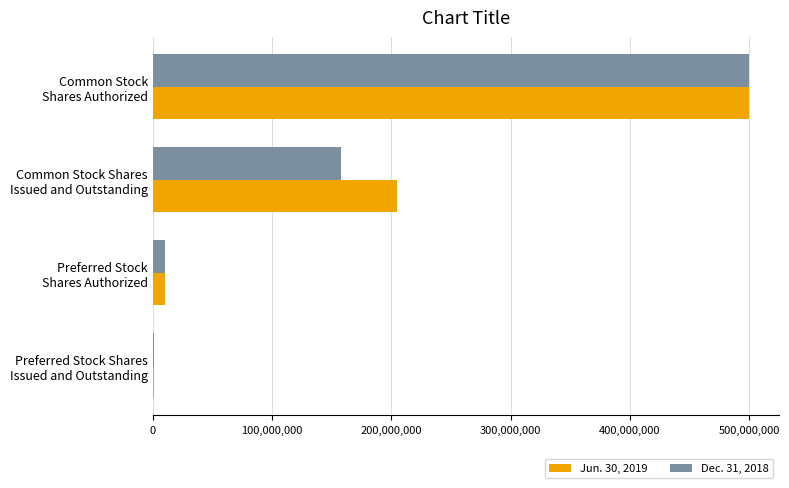

How many data points does each series have?

4